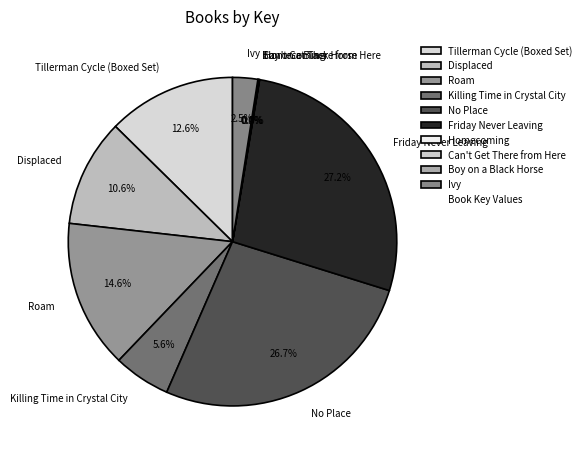

Is the sum of Tillerman Cycle (Boxed Set) and Killing Time in Crystal City greater than half?

No